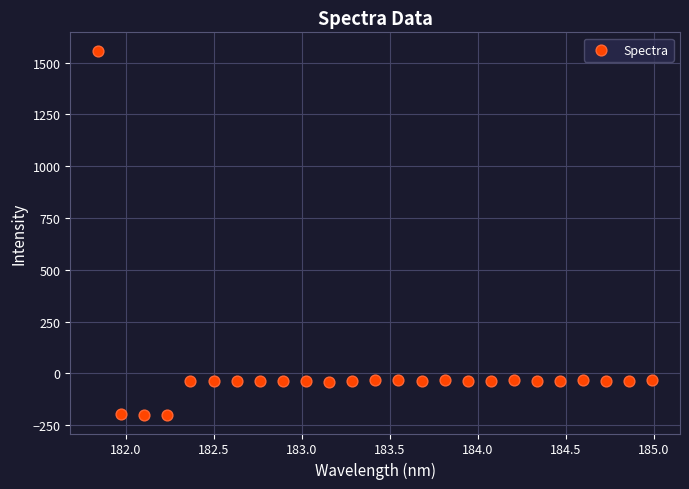

What is the range of X values (max minus min)?

3.1